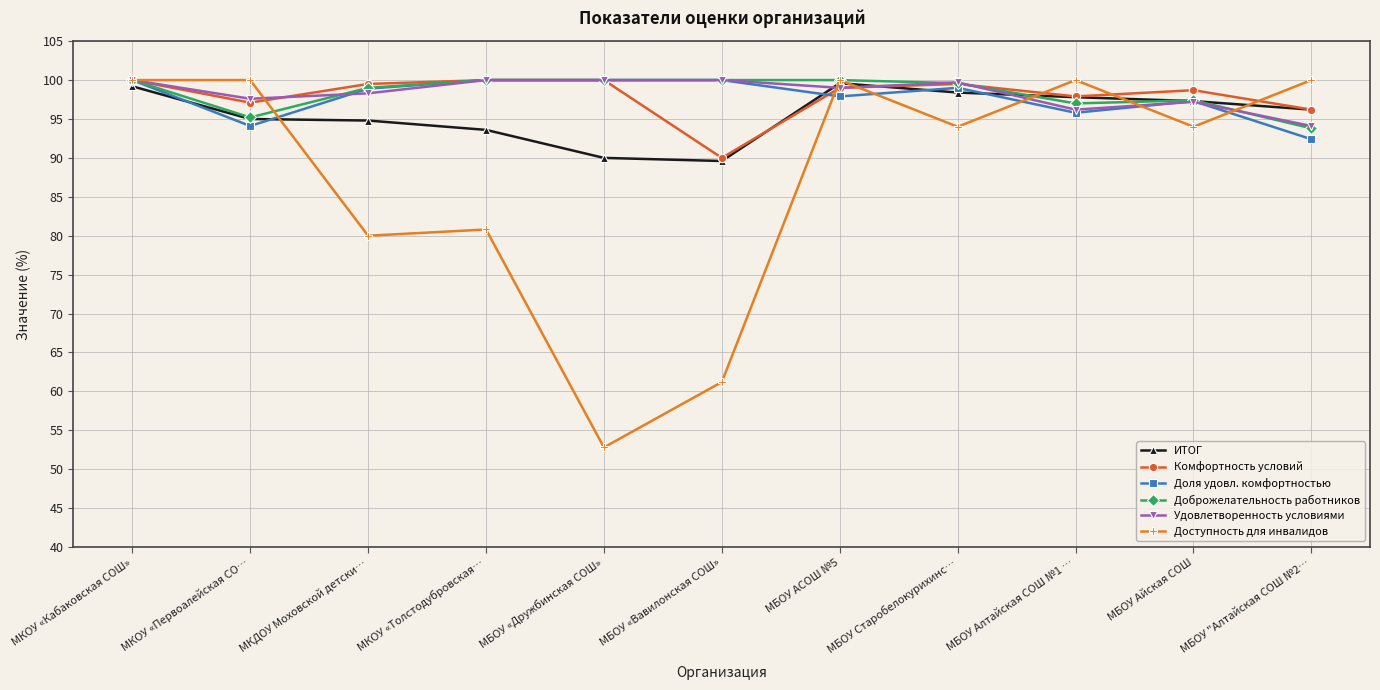

Is this an area chart (filled region under the line)?

No